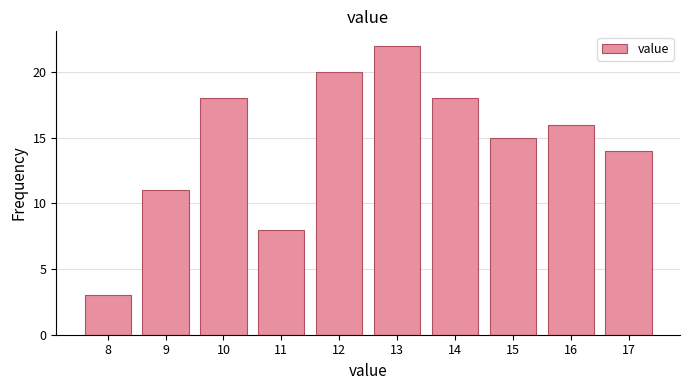

Reading left to right, what are all the values shown in this chart?

3	11	18	8	20	22	18	15	16	14